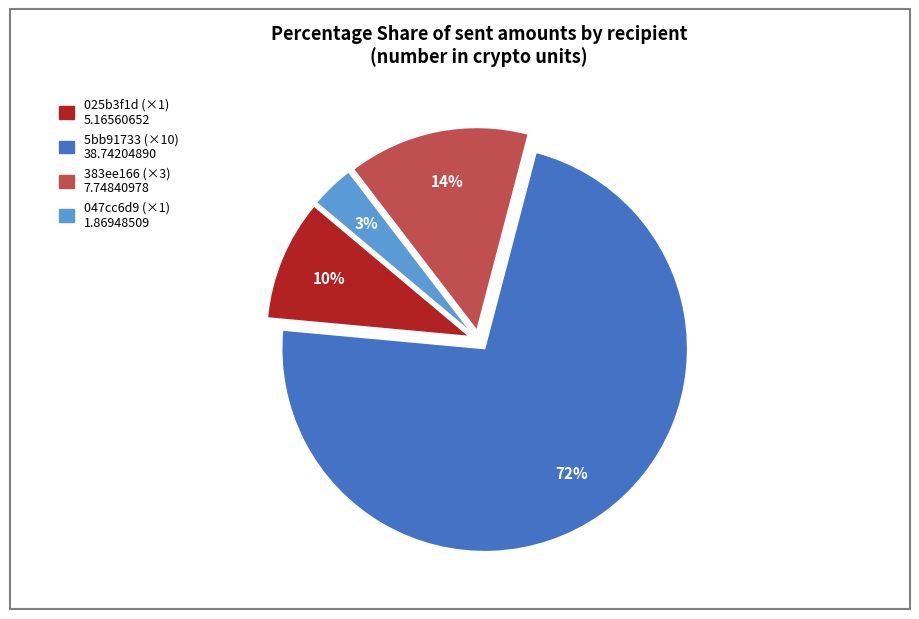

How many segments does this pie chart have?

4